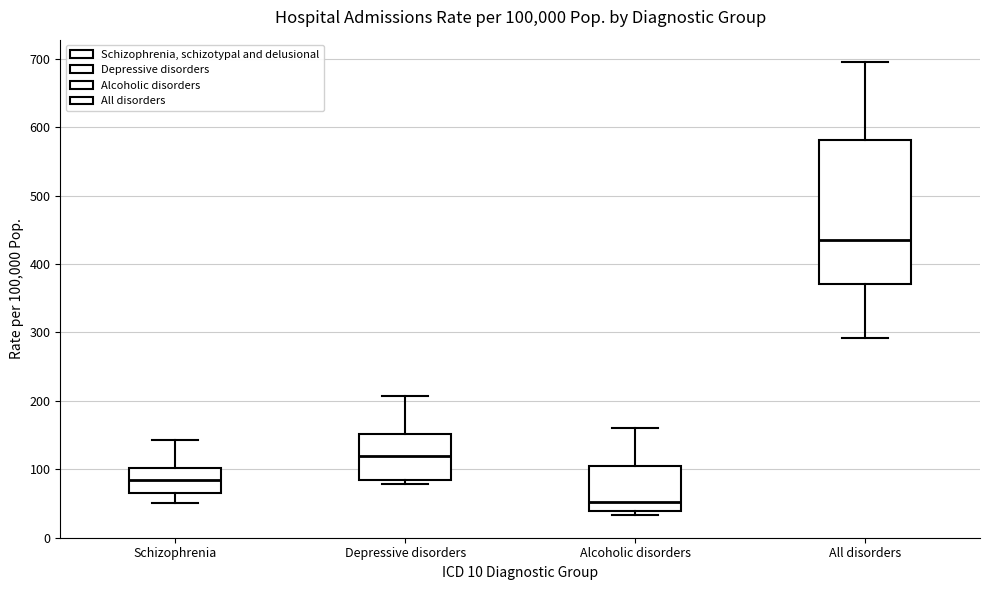

Where does the lower whisker of the box for All disorders end on the y-axis? The values are not printed on the chart, so give them approximately, as read against the axis.

290